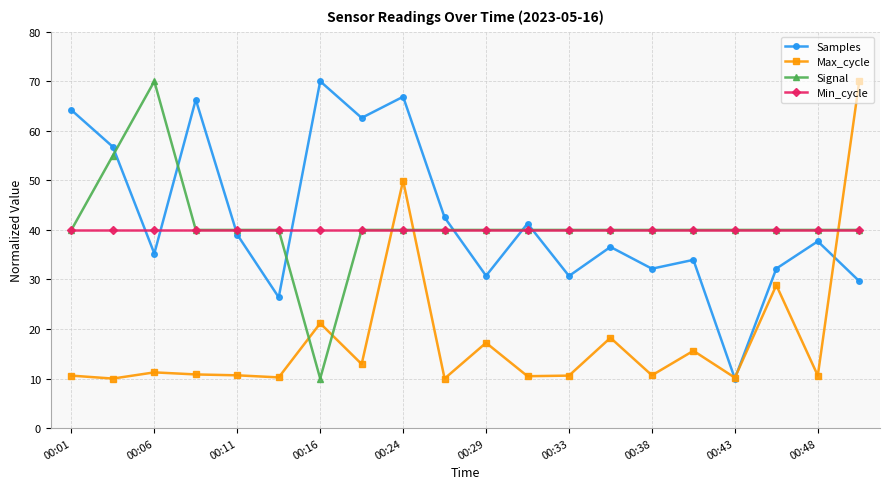

True or false: Max_cycle and Min_cycle intersect in this chart.

True